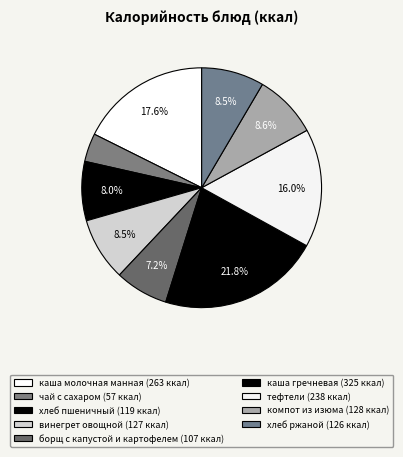

To the nearest percent, what portion does каша молочная манная represent?

18%